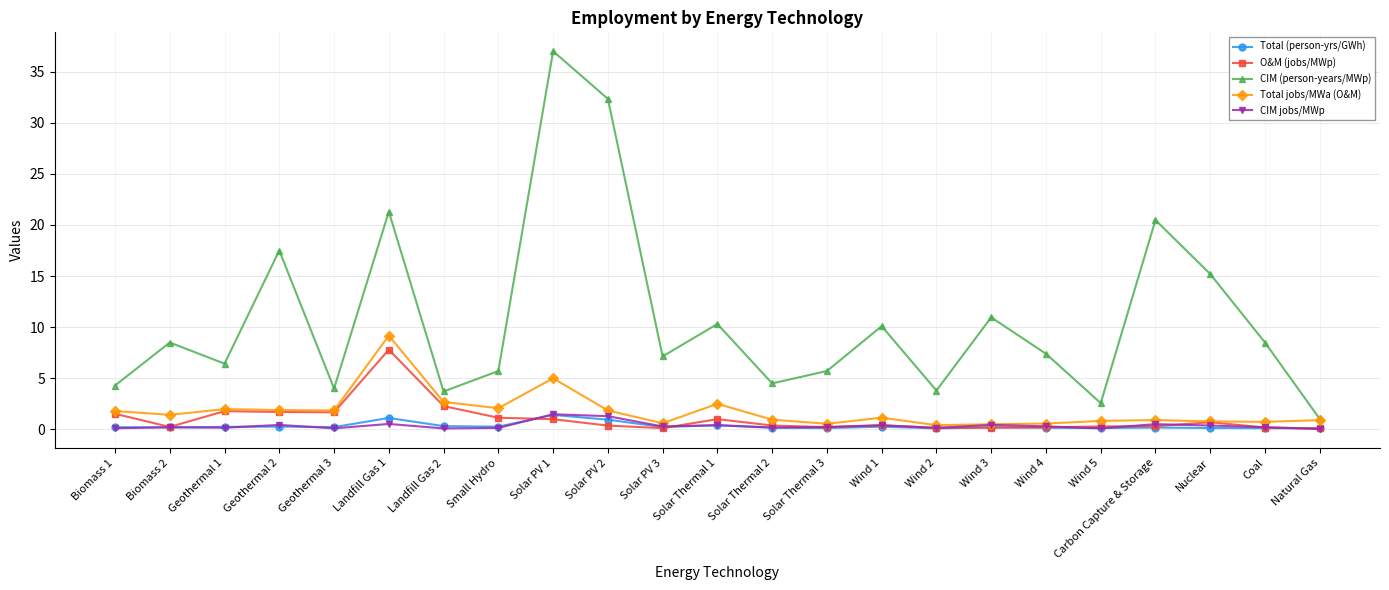

What is the difference between the maximum and minimum values in the CIM (person-years/MWp) series?

36.0